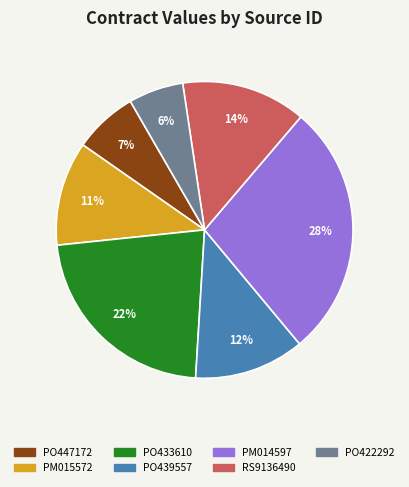

Between PO433610 and PM015572, which is larger?

PO433610